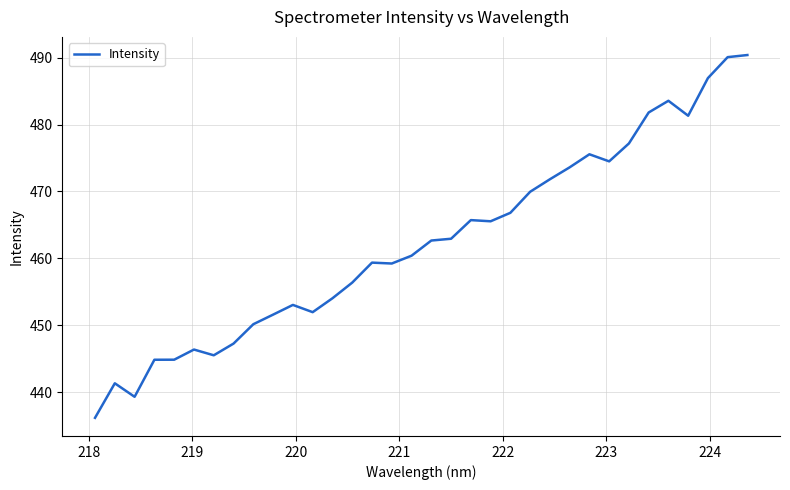

What is the difference between the maximum and minimum values?

54.2